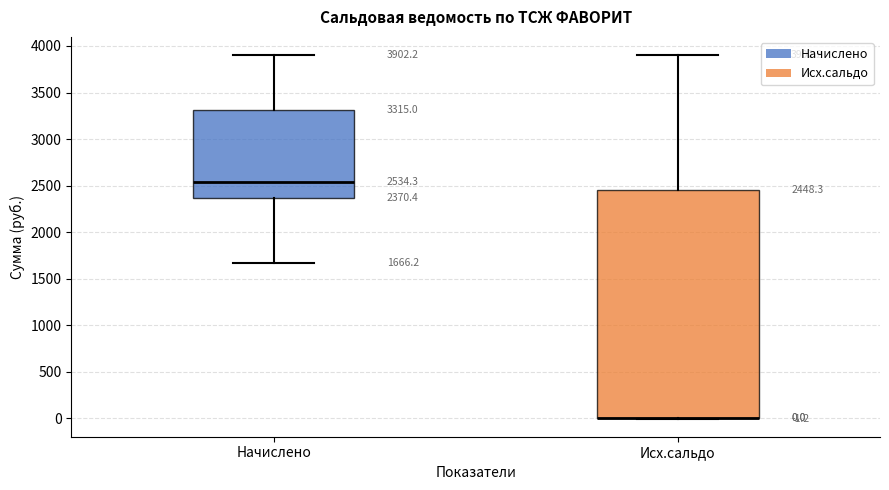

Which box is the tallest, from its lower edge to its upper edge?

Исх.сальдо